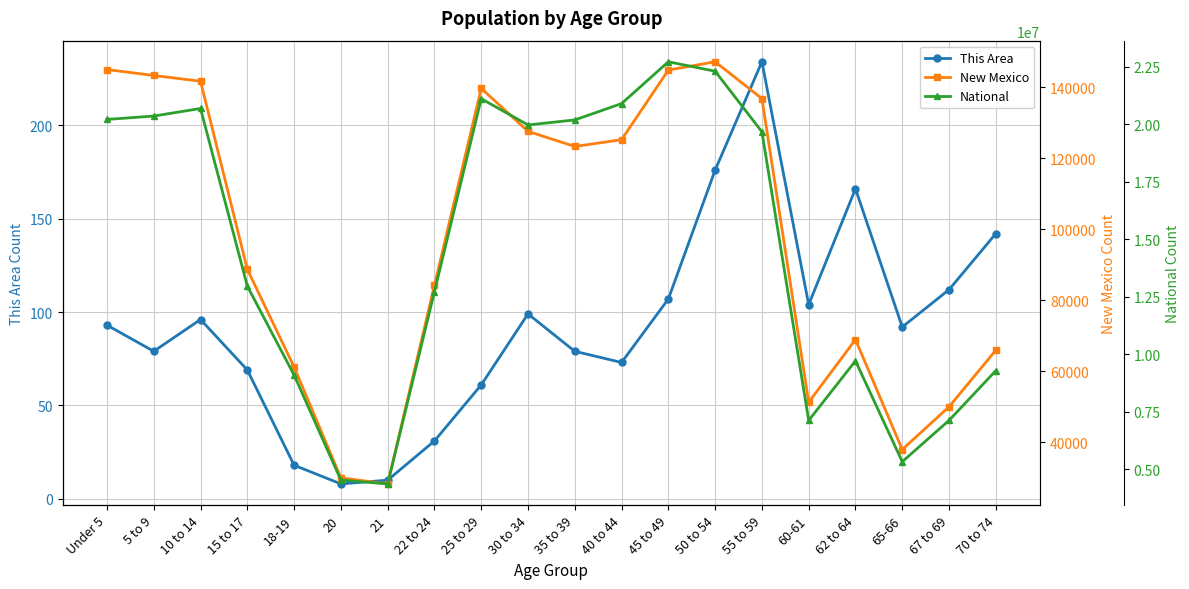

What is the total value across all series at 25 to 29?

21241588